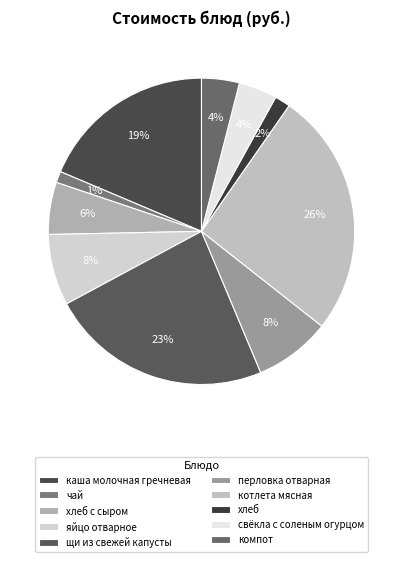

Do свёкла с соленым огурцом and щи из свежей капусты together represent more than half of the pie?

No